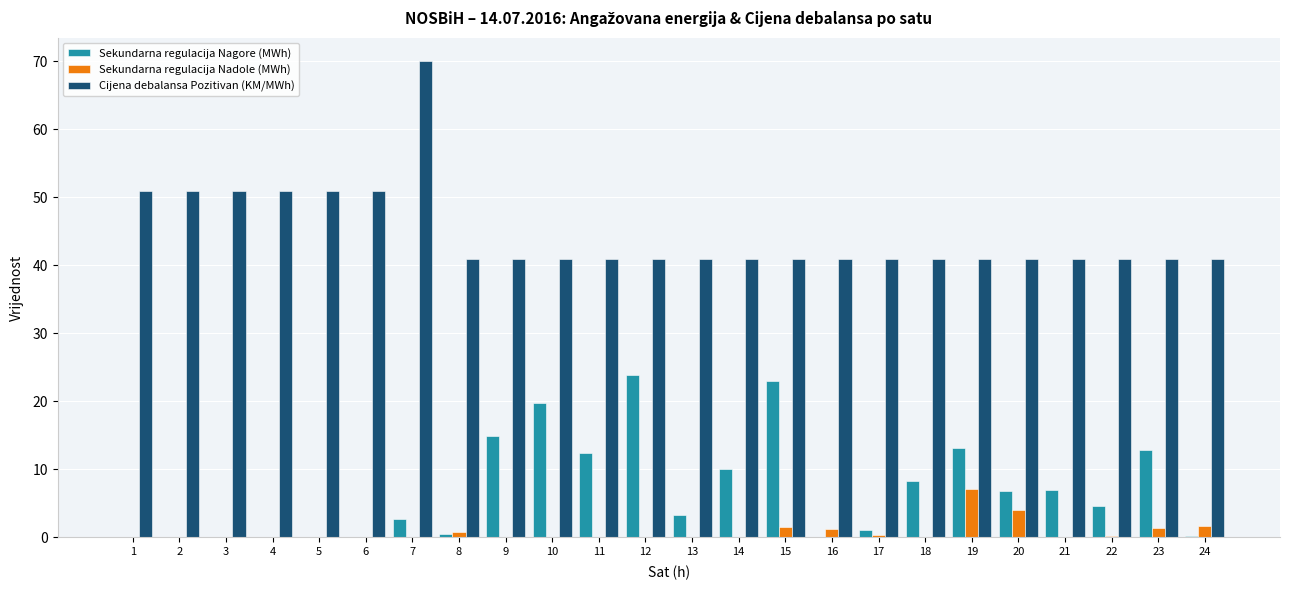

At which category is the sum across all series the highest?

7